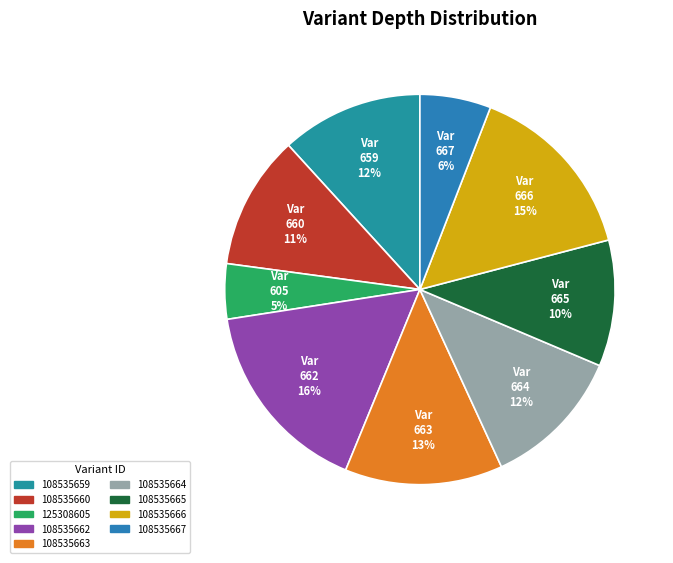

What portion of the pie excludes 108535663?

86.9%